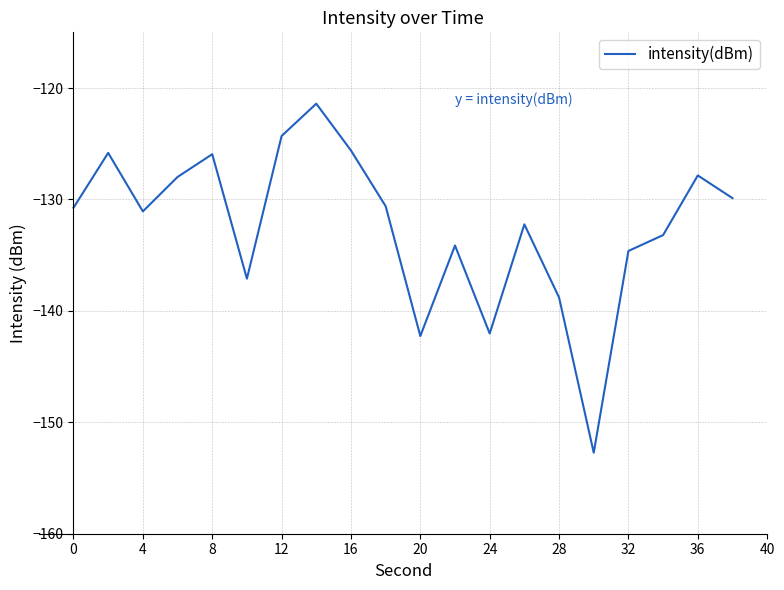

What is the minimum value shown in the chart?

-152.7